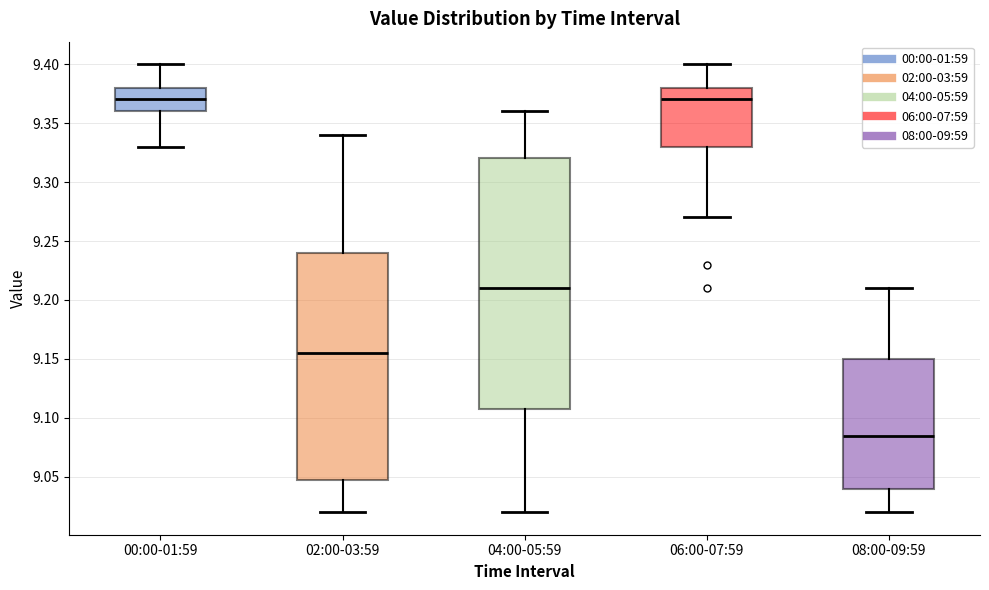

Reading left to right, read every box against the y-axis: the position of its median line, the range the box covers, and the ends of its whiskers. The values are not printed on the chart, so give them approximately, as read against the axis.

00:00-01:59: median 9.370, box 9.360 to 9.380, whiskers 9.330 to 9.400
02:00-03:59: median 9.155, box 9.050 to 9.240, whiskers 9.020 to 9.340
04:00-05:59: median 9.210, box 9.110 to 9.320, whiskers 9.020 to 9.360
06:00-07:59: median 9.370, box 9.330 to 9.380, whiskers 9.270 to 9.400
08:00-09:59: median 9.085, box 9.040 to 9.150, whiskers 9.020 to 9.210